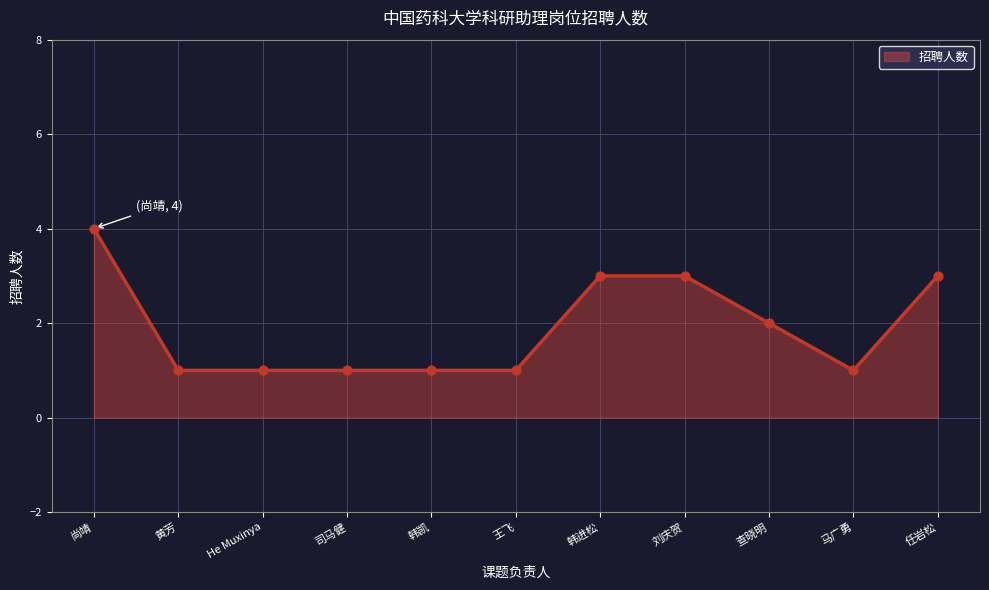

Which has a higher value, 黄芳 or 韩凯?

黄芳